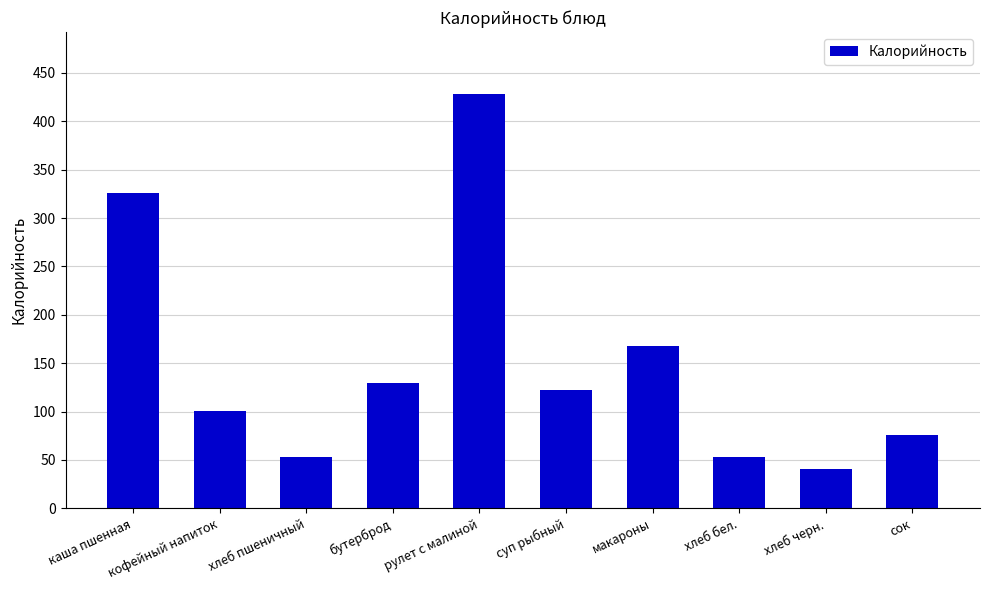

Approximately how many times larger is the value at хлеб бел. compared to хлеб черн.?

1.3